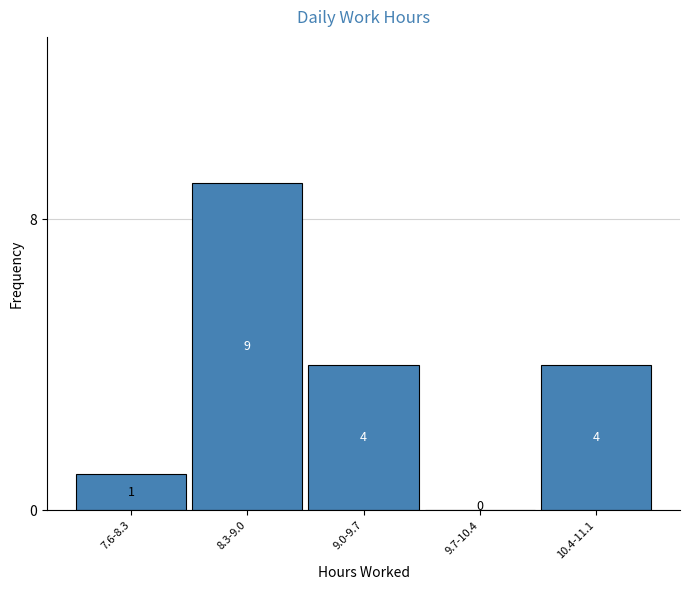

Reading left to right, extract all data points from this chart.

7.6-8.3=1	8.3-9.0=9	9.0-9.7=4	9.7-10.4=0	10.4-11.1=4